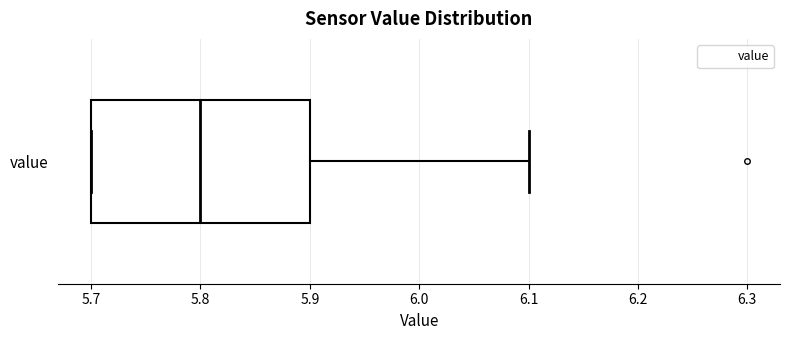

Transcribe this box plot: give where the median line is, the range the box spans, and where the two whiskers end, as read against the x-axis. The values are not printed on the chart, so give them approximately, as read against the axis.

median 5.8, box 5.7 to 5.9, whiskers 5.7 to 6.1